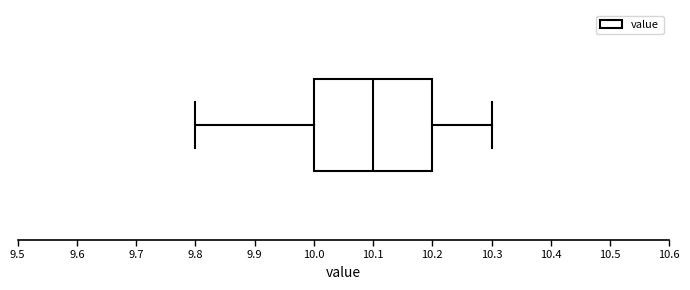

Transcribe this box plot: give where the median line is, the range the box spans, and where the two whiskers end, as read against the x-axis. The values are not printed on the chart, so give them approximately, as read against the axis.

median 10.1, box 10.0 to 10.2, whiskers 9.8 to 10.3